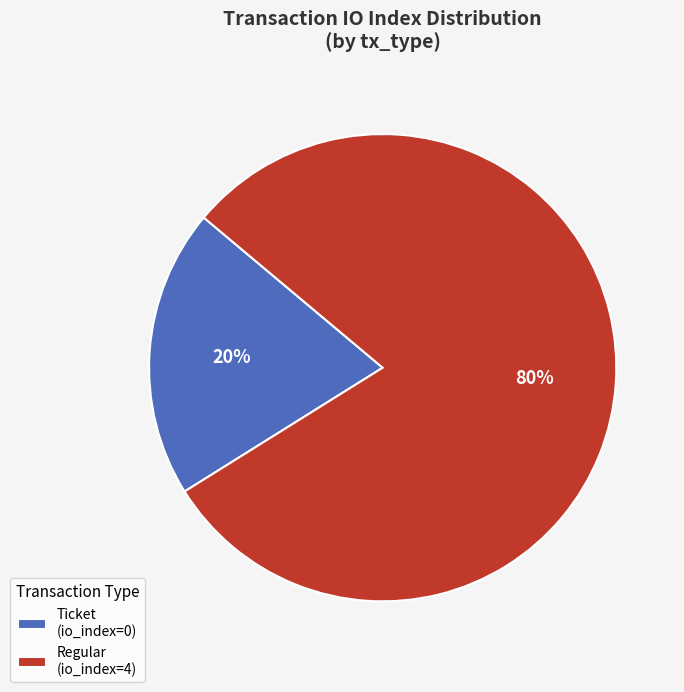

Is there any slice that represents more than half of the pie?

Yes